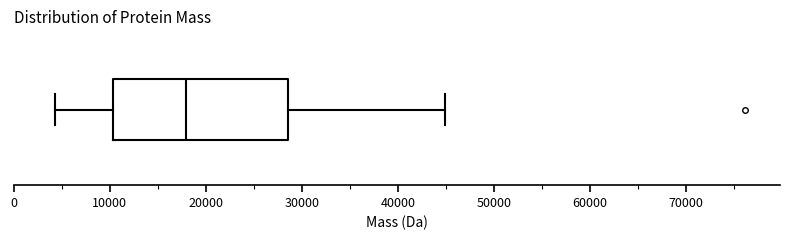

Read this box plot against the x-axis: the position of the median line, the range covered by the box, and the ends of both whiskers. The values are not printed on the chart, so give them approximately, as read against the axis.

median 18000, box 10000 to 29000, whiskers 4000 to 45000